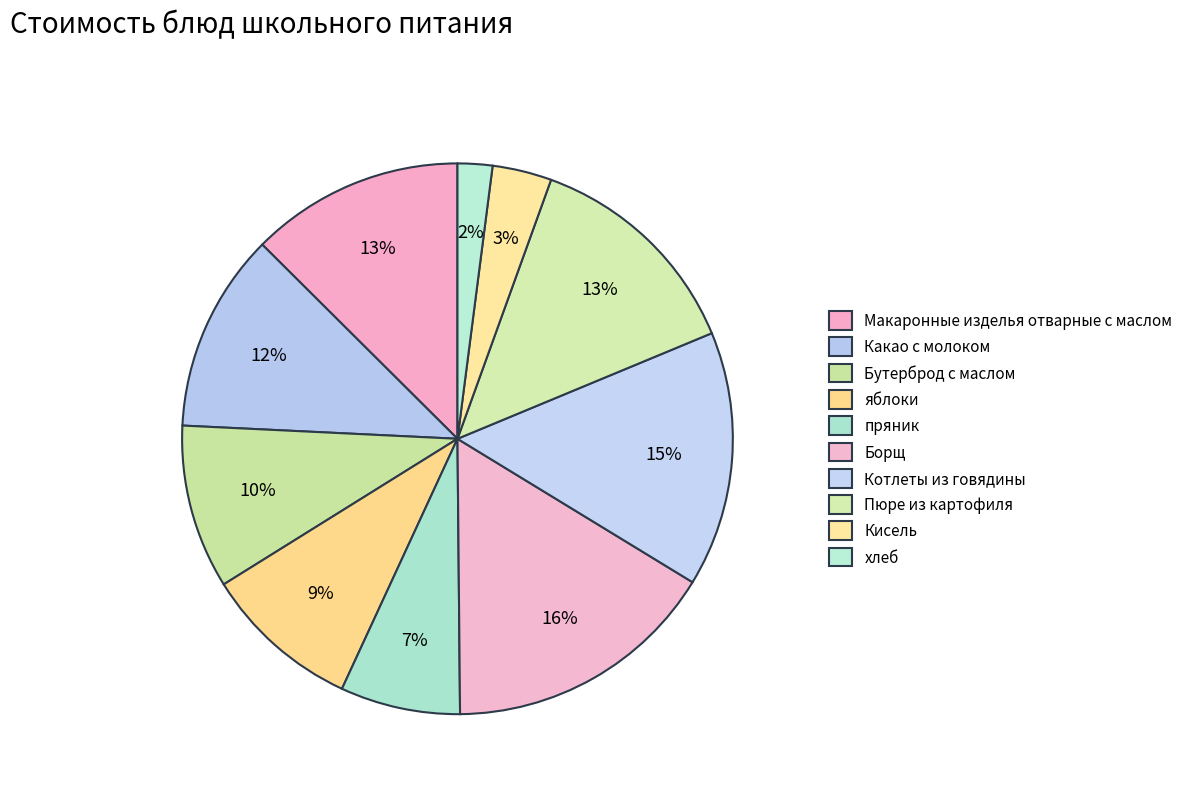

What is the change in value from Макаронные изделья отварные с маслом to Борщ?

+5.4